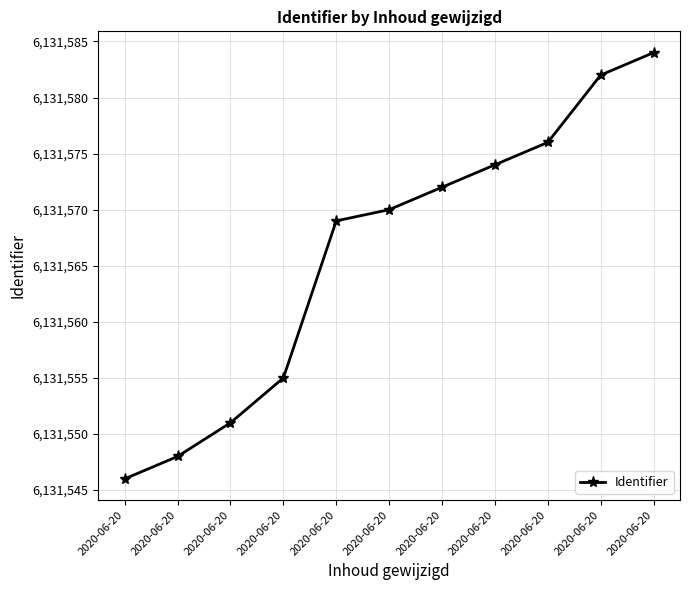

What is the average value?

6131566